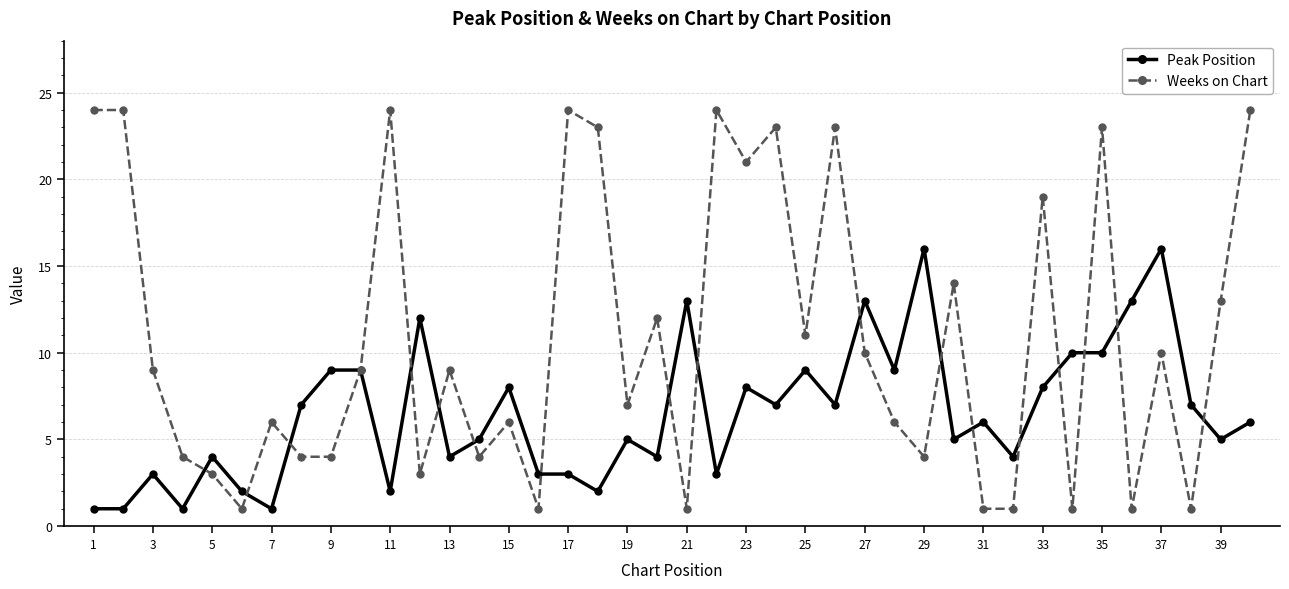

What is the maximum value shown in the chart?

24